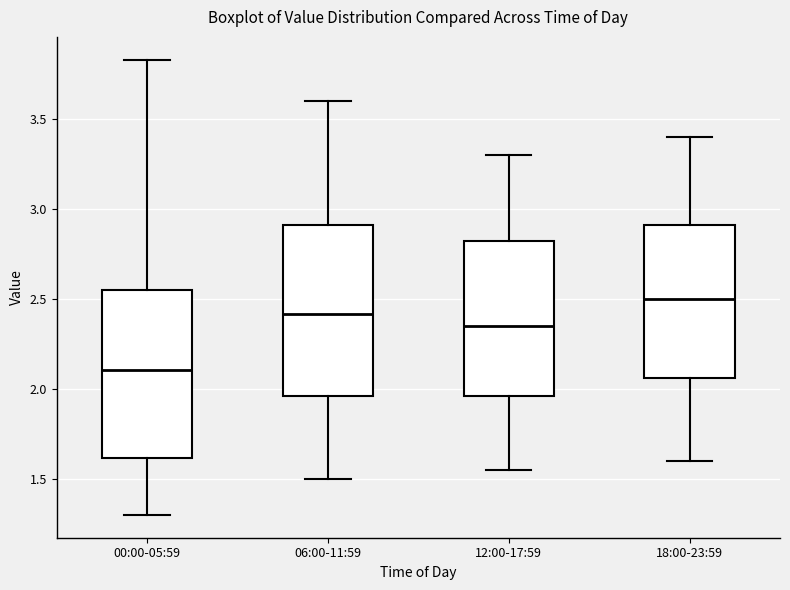

Which box's median line is the highest?

18:00-23:59